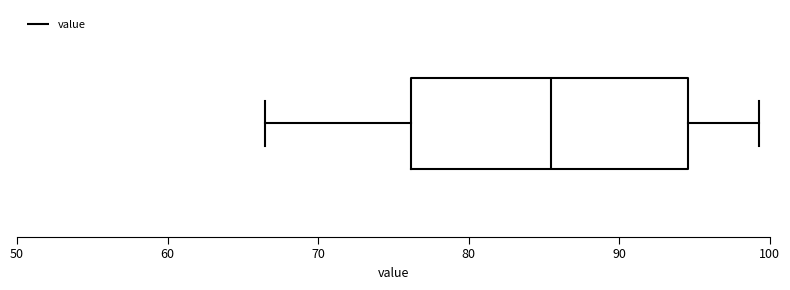

Read this box plot against the x-axis: the position of the median line, the range covered by the box, and the ends of both whiskers. The values are not printed on the chart, so give them approximately, as read against the axis.

median 85, box 76 to 95, whiskers 67 to 99